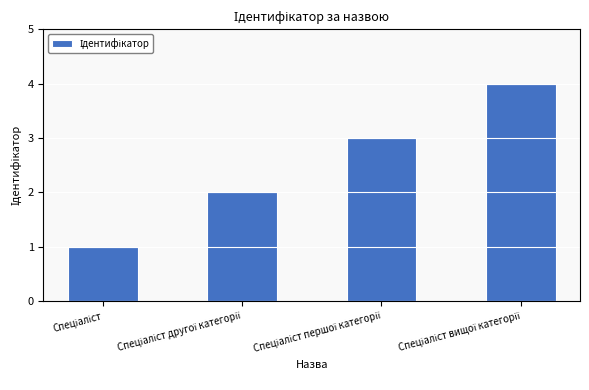

What is the difference between the maximum and minimum values?

3